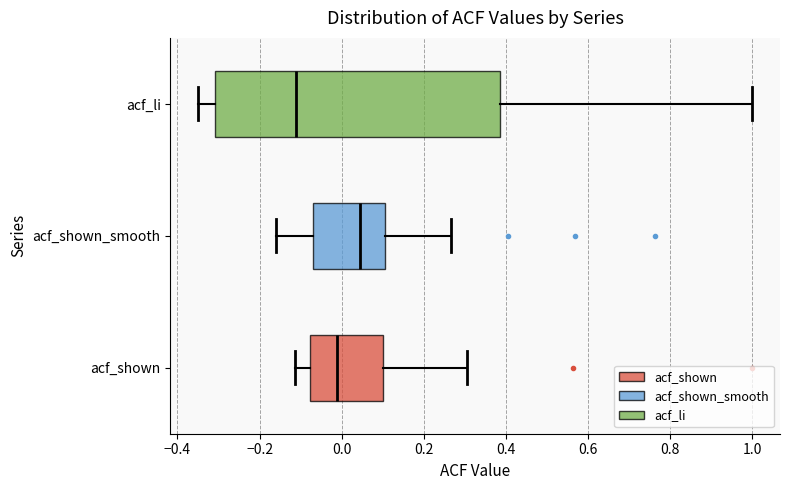

Comparing the boxes themselves (not the whiskers), which one is the widest?

acf_li